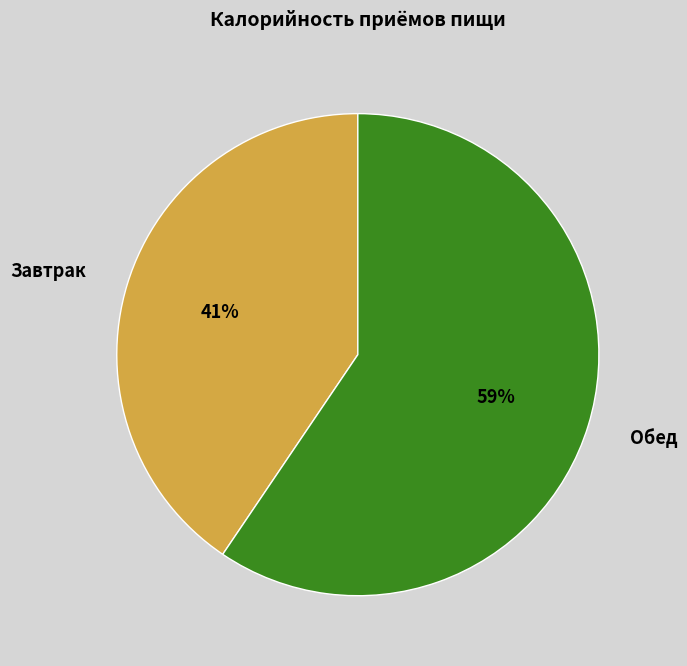

True or false: Обед accounts for 53% of the total.

False